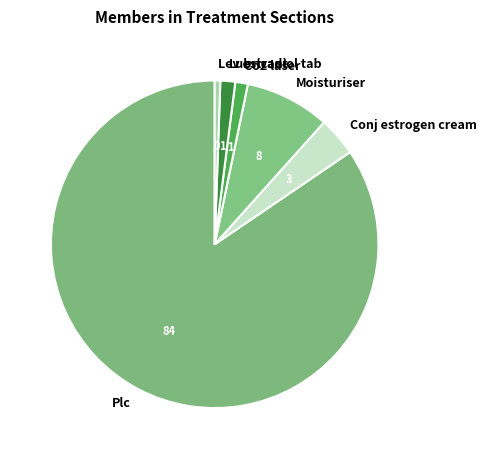

What is the ratio of the value at Lev estradiol tab to the value at Co2 laser?

0.4